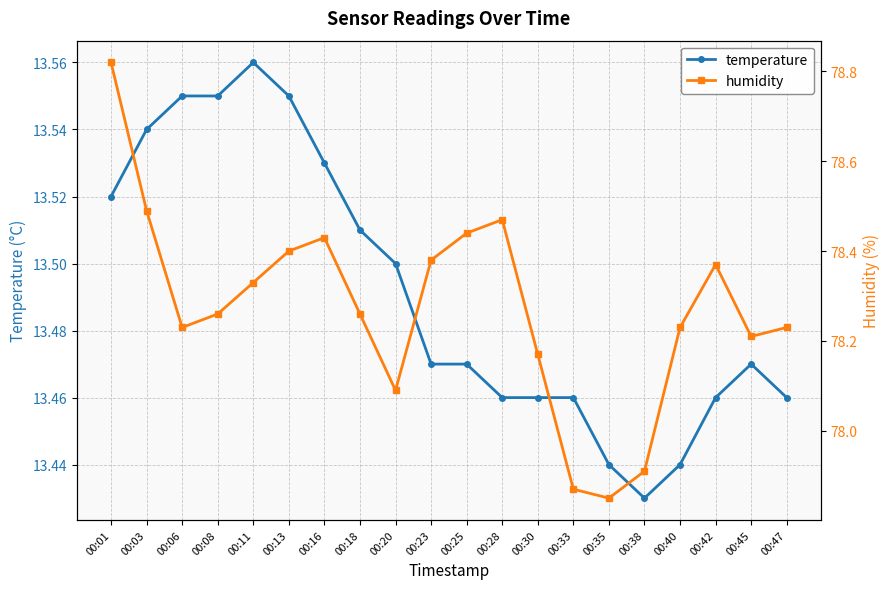

Where is the first local maximum for humidity?

00:16